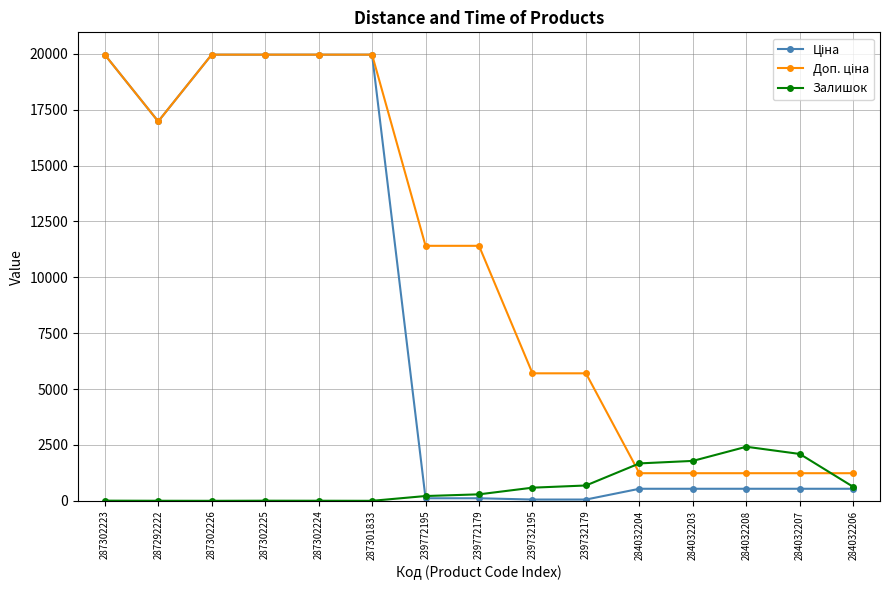

How many lines are shown in the chart?

3